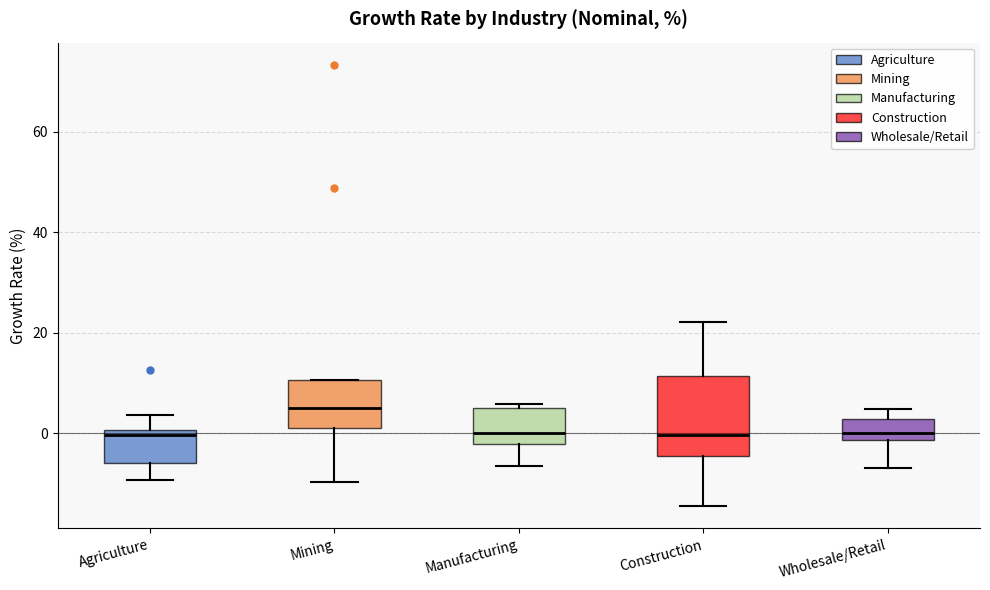

Which box has the highest median line?

Mining